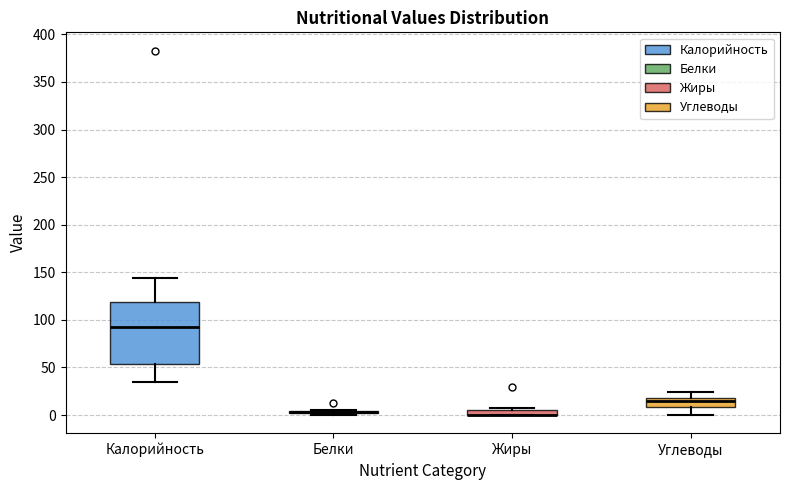

Where does the lower whisker of the box for Углеводы end on the y-axis? The values are not printed on the chart, so give them approximately, as read against the axis.

0